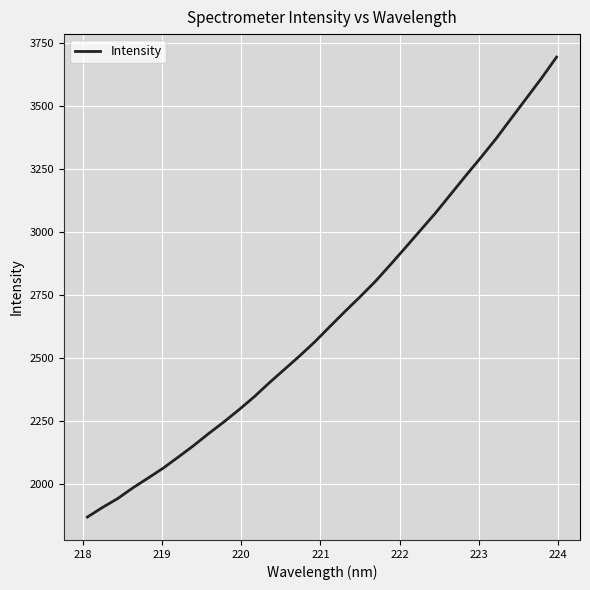

What is the minimum value shown in the chart?

1867.2